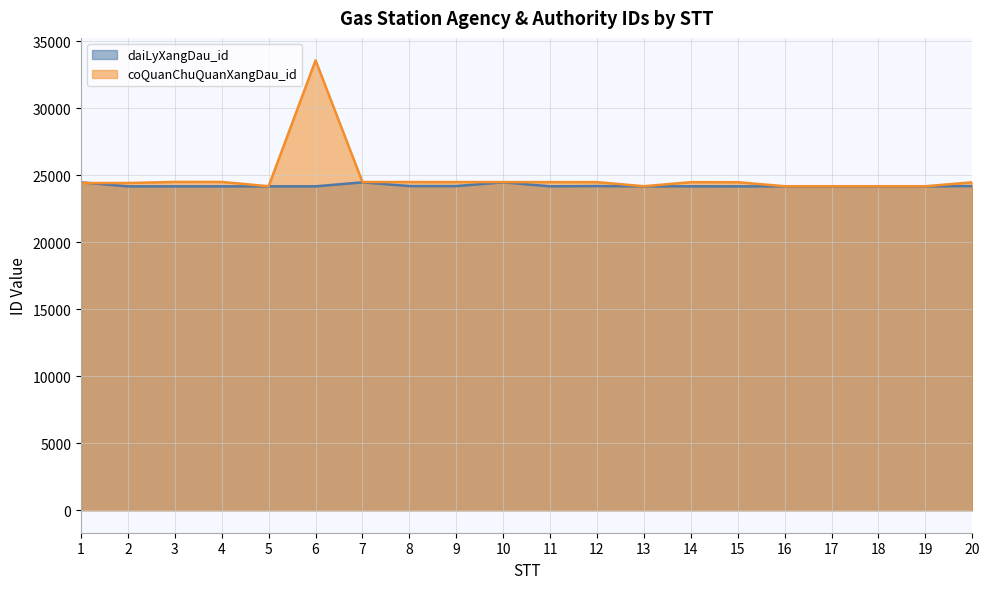

Reading left to right, what are all the values shown in this chart?

daiLyXangDau_id: 24467	24171	24171	24171	24171	24171	24471	24191	24191	24471	24174	24191	24171	24174	24171	24171	24171	24171	24171	24191
coQuanChuQuanXangDau_id: 24417	24419	24502	24500	24179	33571	24495	24493	24491	24489	24487	24485	24179	24482	24480	24179	24179	24179	24179	24473